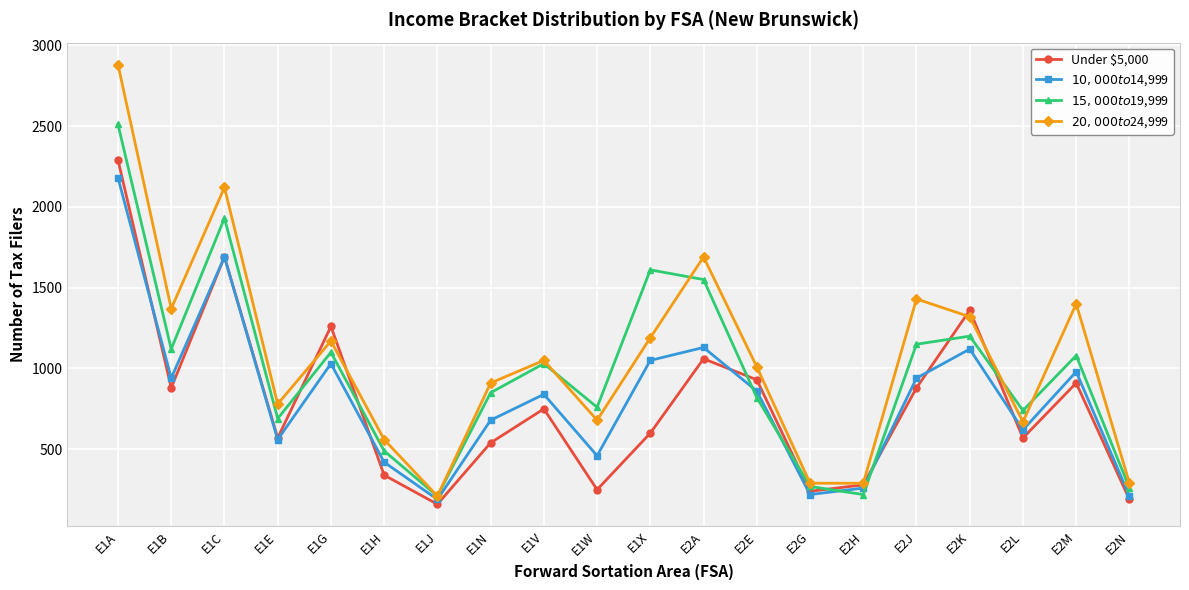

What is the total value across all series at E2N?

950